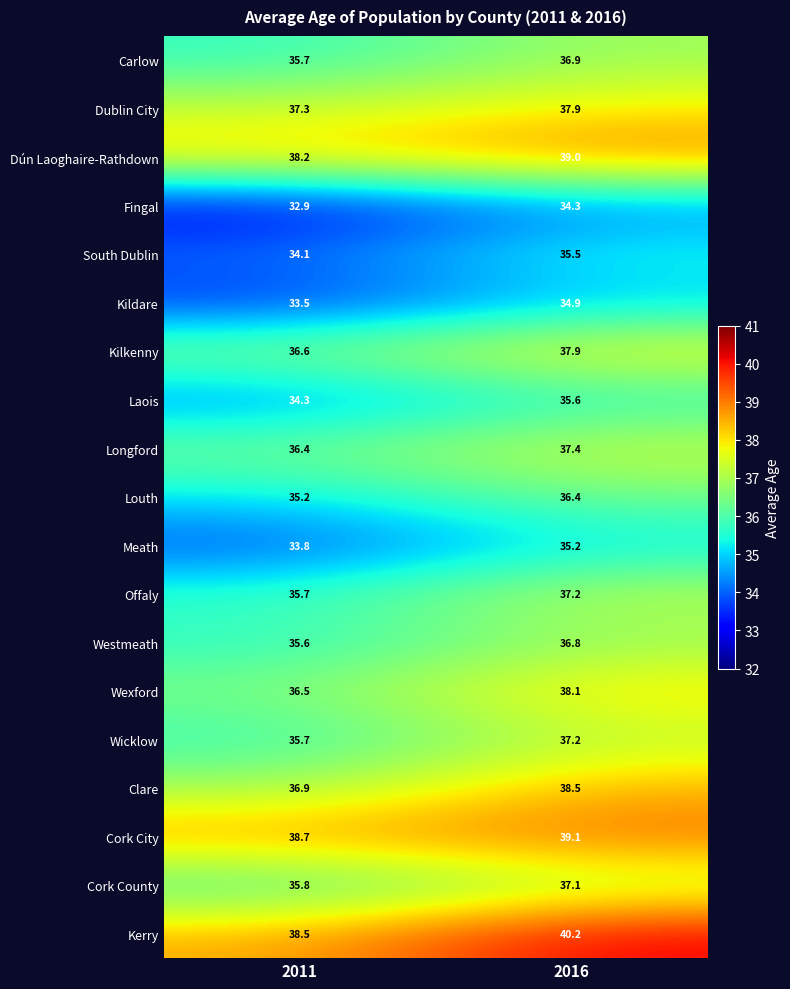

Which series has the largest total across all categories?

Kerry